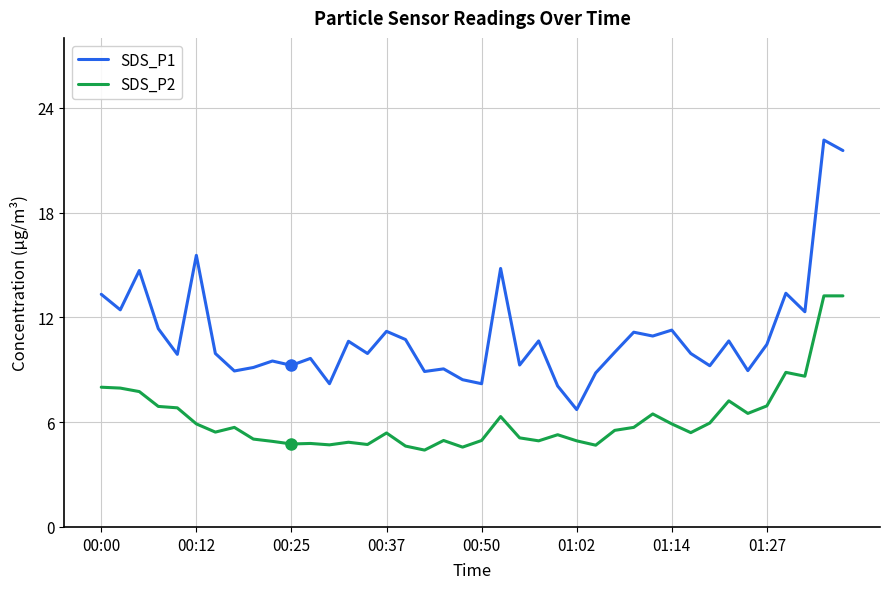

List the series in order of their peak value, lowest first.

SDS_P2, SDS_P1